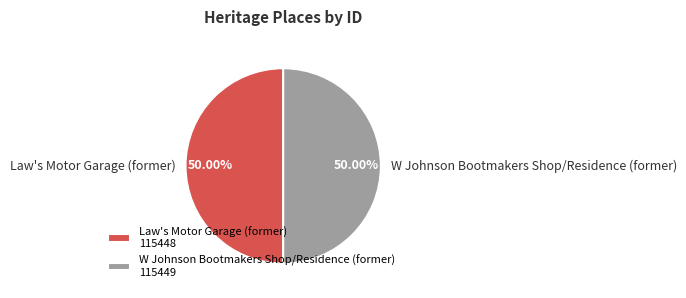

Approximately how many times larger is the value at W Johnson Bootmakers Shop/Residence (former) compared to Law's Motor Garage (former)?

1.0